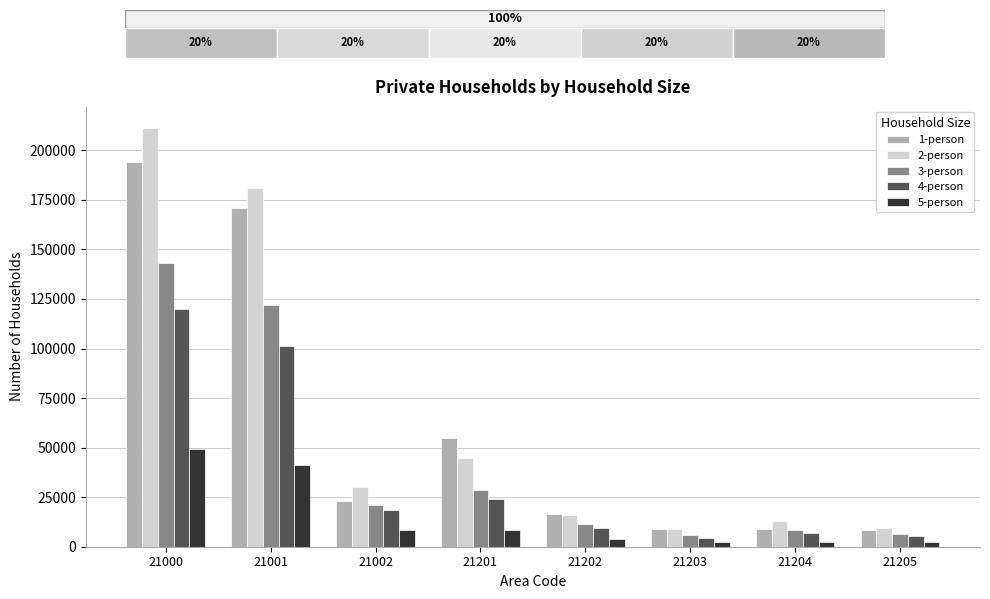

What is the difference between the maximum and minimum values in the 5-person series?

47342